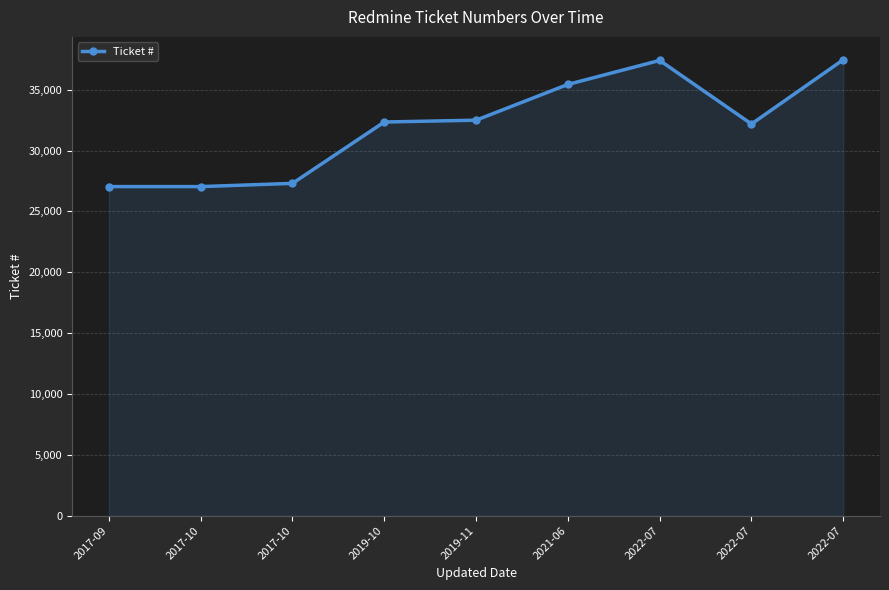

True or false: the data shows 32178 at 2022-07.

True